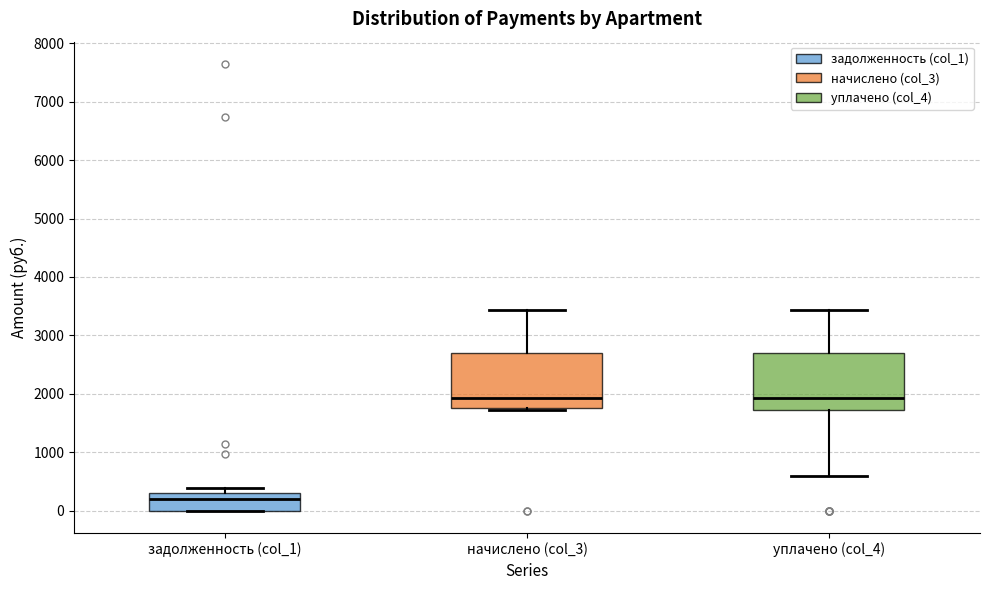

Where is the upper edge of the box for задолженность (col_1) on the y-axis? The values are not printed on the chart, so give them approximately, as read against the axis.

300